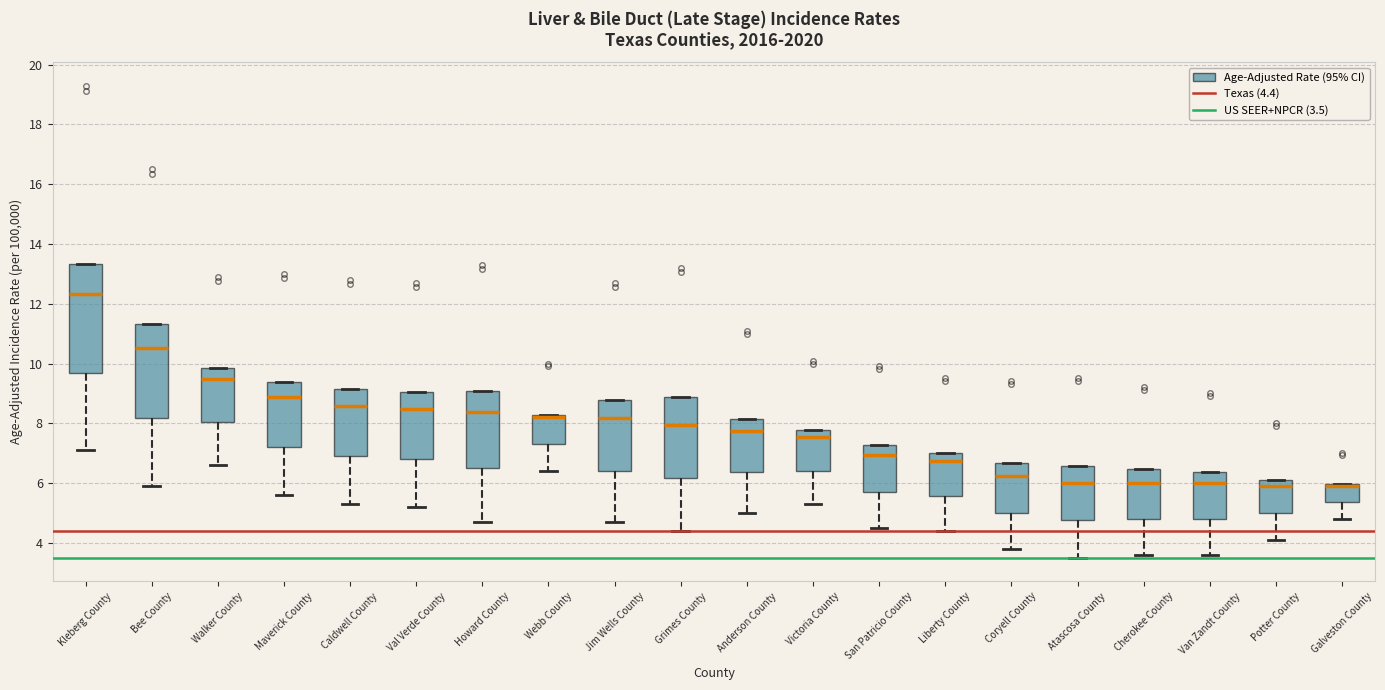

Comparing the boxes themselves (not the whiskers), which one is the tallest?

Kleberg County